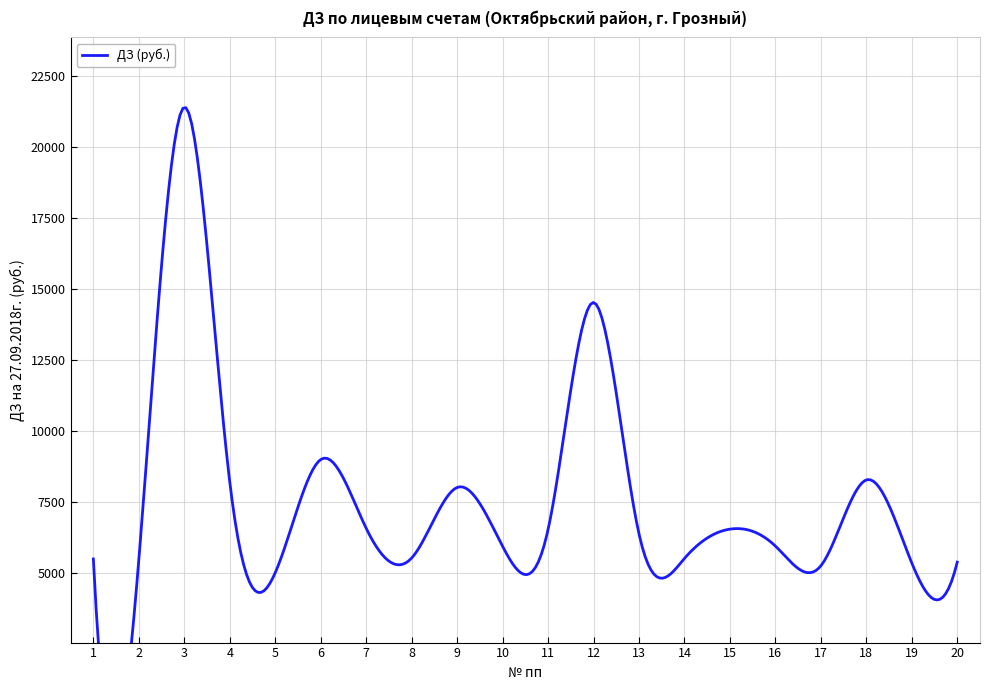

Which category has the highest value across all series?

3